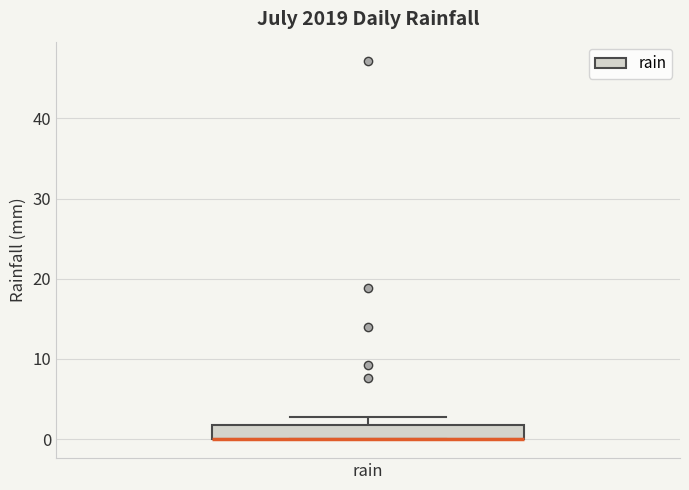

Read this box plot against the y-axis: the position of the median line, the range covered by the box, and the ends of both whiskers. The values are not printed on the chart, so give them approximately, as read against the axis.

median 0 (drawn on the box's lower edge), box 0 to 2, whiskers 0 to 3